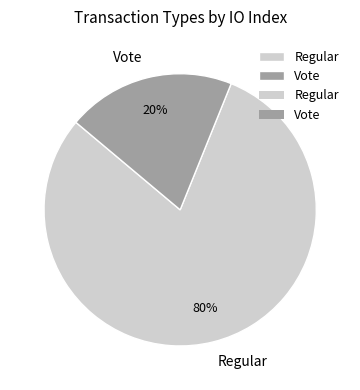

True or false: Regular accounts for 80% of the total.

True